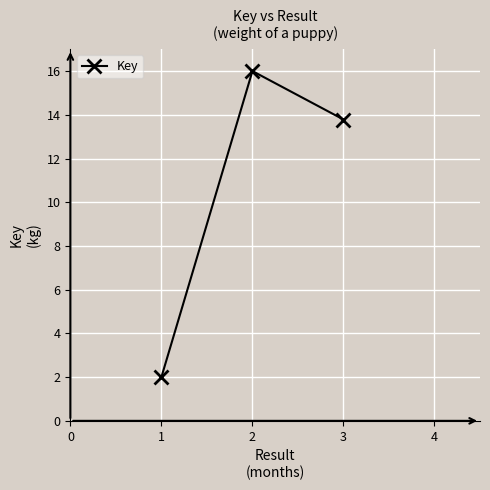

List the labels in order of value, largest first.

2, 3, 1